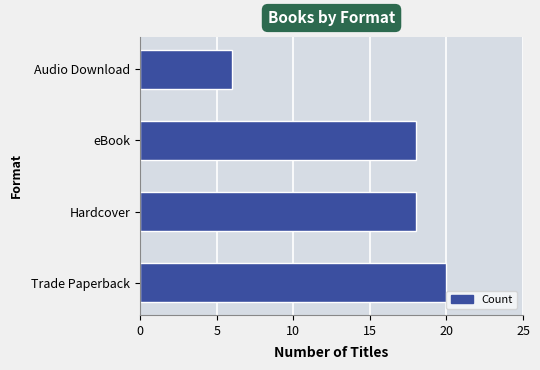

What is the ratio of the value at Hardcover to the value at eBook?

1.0